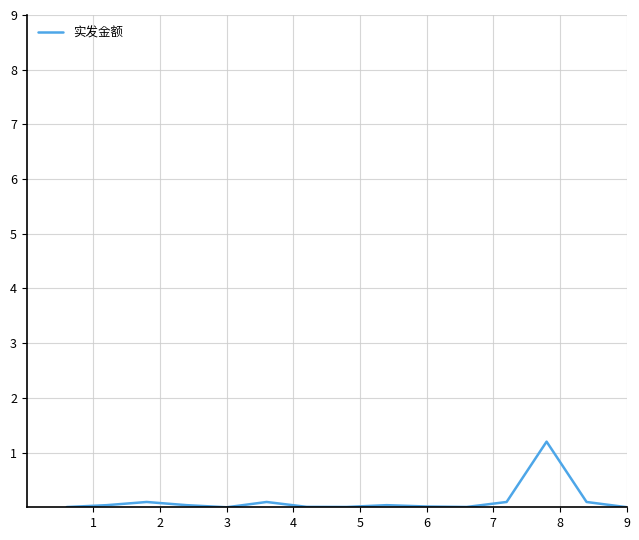

What is the maximum value shown in the chart?

1.2